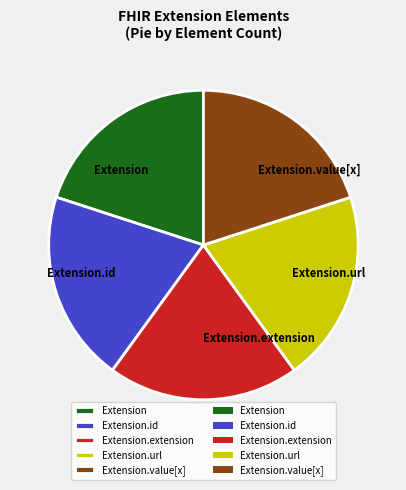

The Extension.url slice represents 20% of the pie. True or false?

True